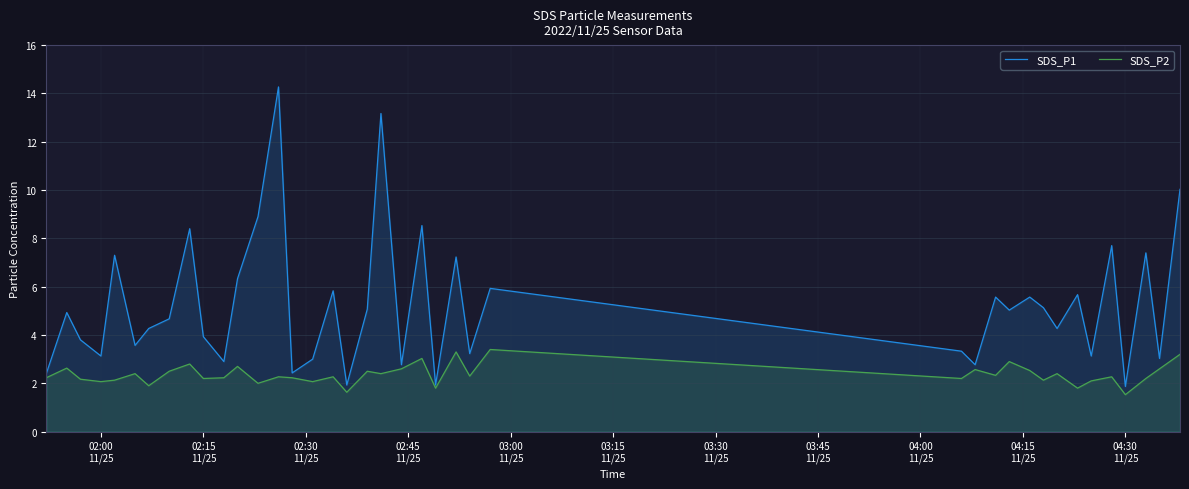

What are all the series names shown in the legend?

SDS_P1, SDS_P2